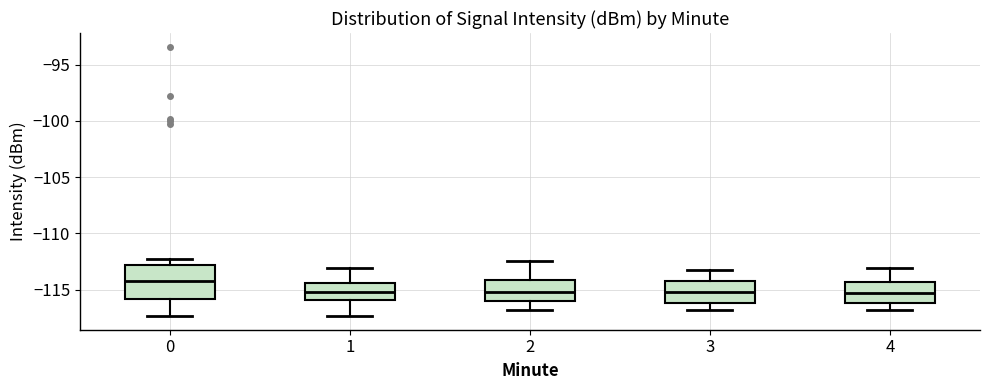

Reading left to right, read every box against the y-axis: the position of its median line, the range the box covers, and the ends of its whiskers. The values are not printed on the chart, so give them approximately, as read against the axis.

0: median -114.0, box -116.0 to -113.0, whiskers -117.5 to -112.5
1: median -115.0, box -116.0 to -114.5, whiskers -117.5 to -113.0
2: median -115.0, box -116.0 to -114.0, whiskers -117.0 to -112.5
3: median -115.0, box -116.0 to -114.0, whiskers -117.0 to -113.5
4: median -115.5, box -116.0 to -114.5, whiskers -117.0 to -113.0